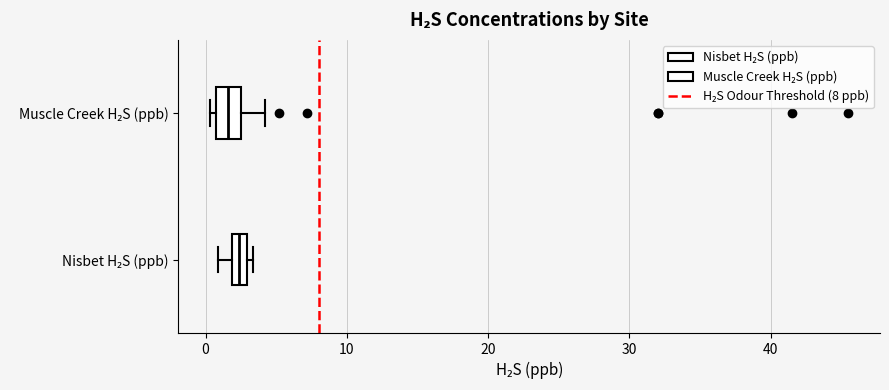

Where does the left whisker of the box for Nisbet H₂S (ppb) end on the x-axis? The values are not printed on the chart, so give them approximately, as read against the axis.

1